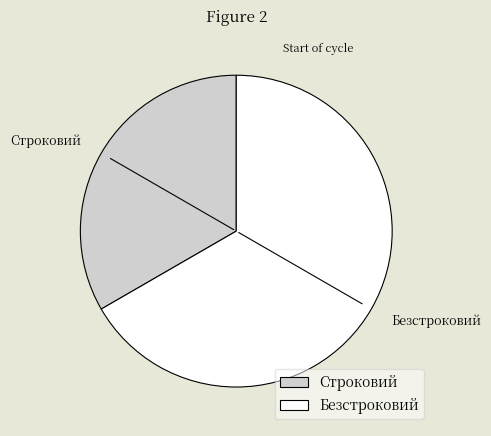

Which category accounts for the majority?

Безстроковий